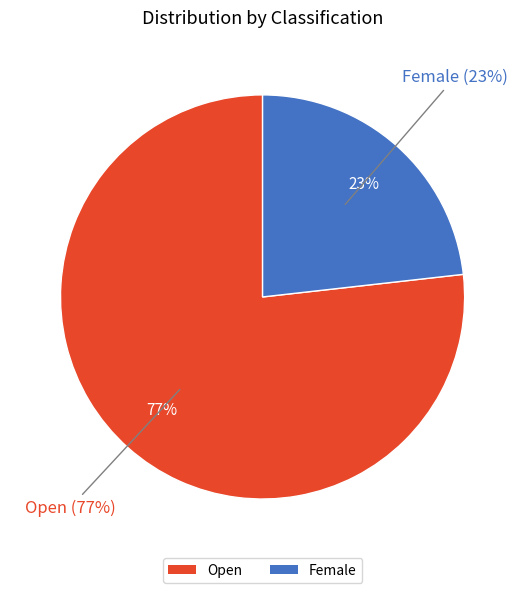

Is it true that Open is 66% of the pie?

False